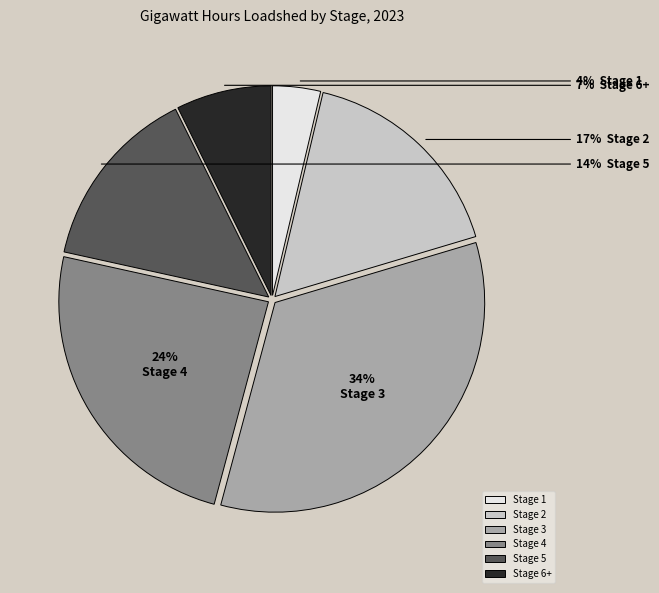

Rank the categories by value from highest to lowest.

Stage 3, Stage 4, Stage 2, Stage 5, Stage 6+, Stage 1